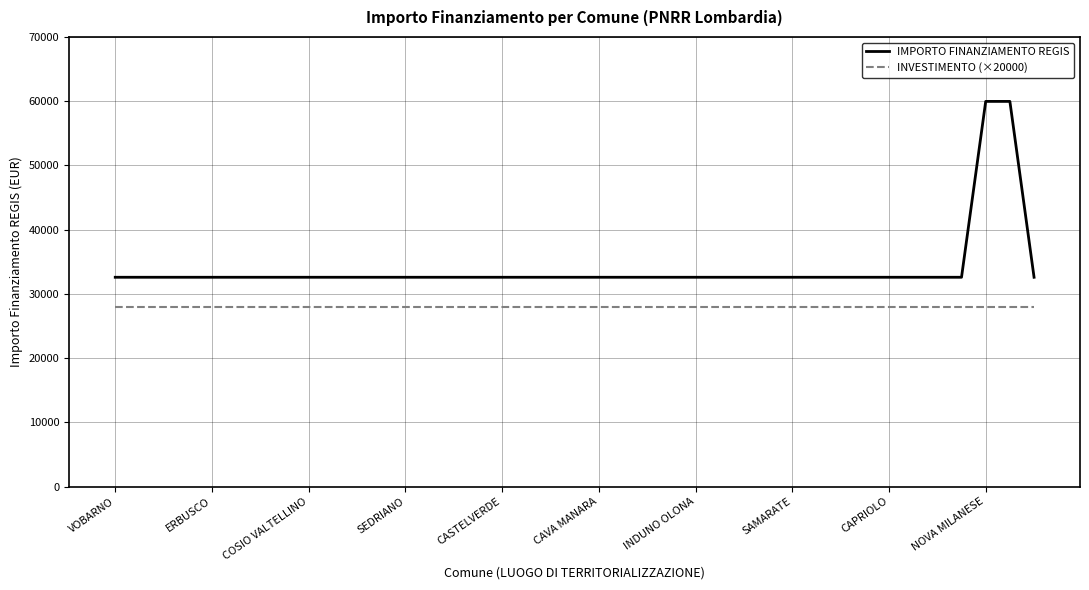

Which series has the largest total across all categories?

IMPORTO FINANZIAMENTO REGIS